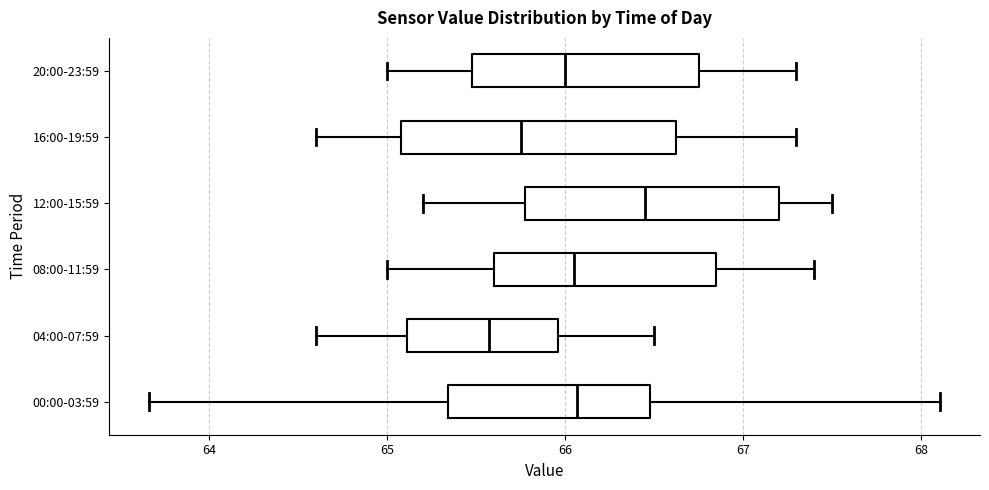

Which box has the furthest to the right median line?

12:00-15:59